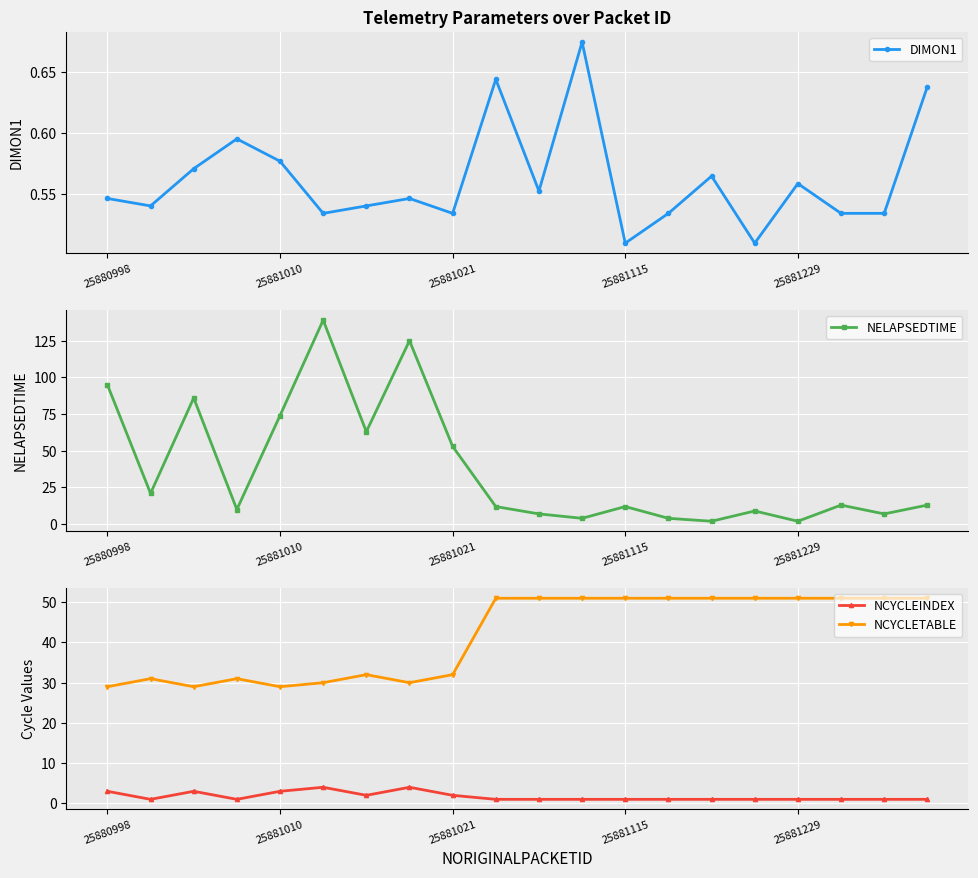

At 5, list the series in order from largest to smallest.

NELAPSEDTIME, NCYCLETABLE, NCYCLEINDEX, DIMON1